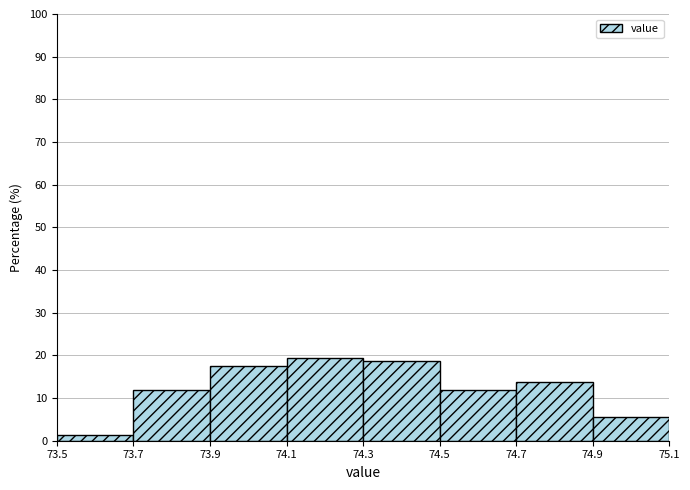

Reading left to right, list every bar in this chart as the range it spans on the x-axis followed by its height. The values are not printed on the chart, so give them approximately, as read against the axis.

73.5 to 73.7: 1
73.7 to 73.9: 12
73.9 to 74.1: 18
74.1 to 74.3: 19
74.3 to 74.5: 19
74.5 to 74.7: 12
74.7 to 74.9: 14
74.9 to 75.1: 6